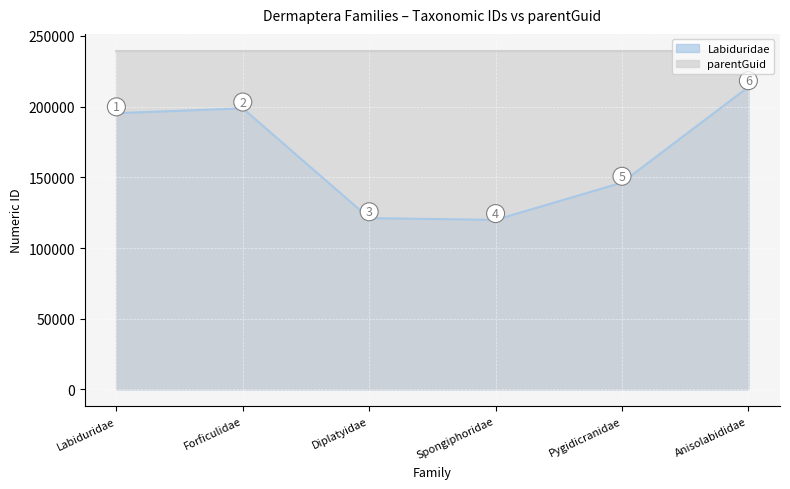

What is the ratio of the value at Labiduridae to the value at Spongiphoridae?

1.6